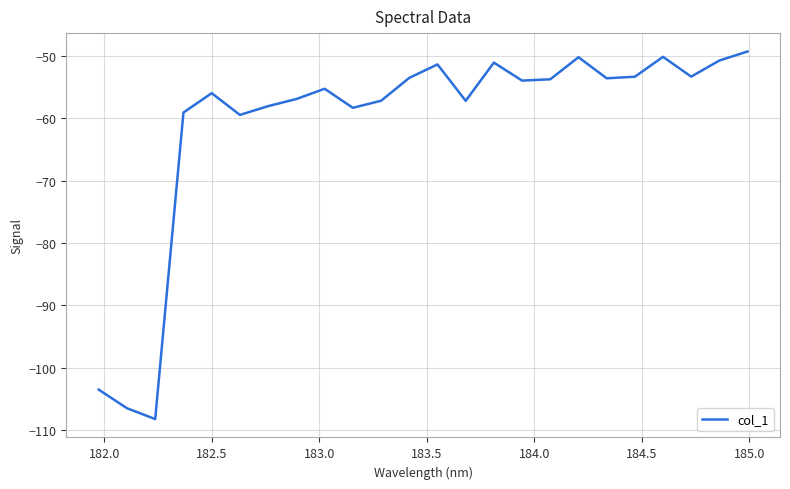

What is the greatest value displayed?

-49.3